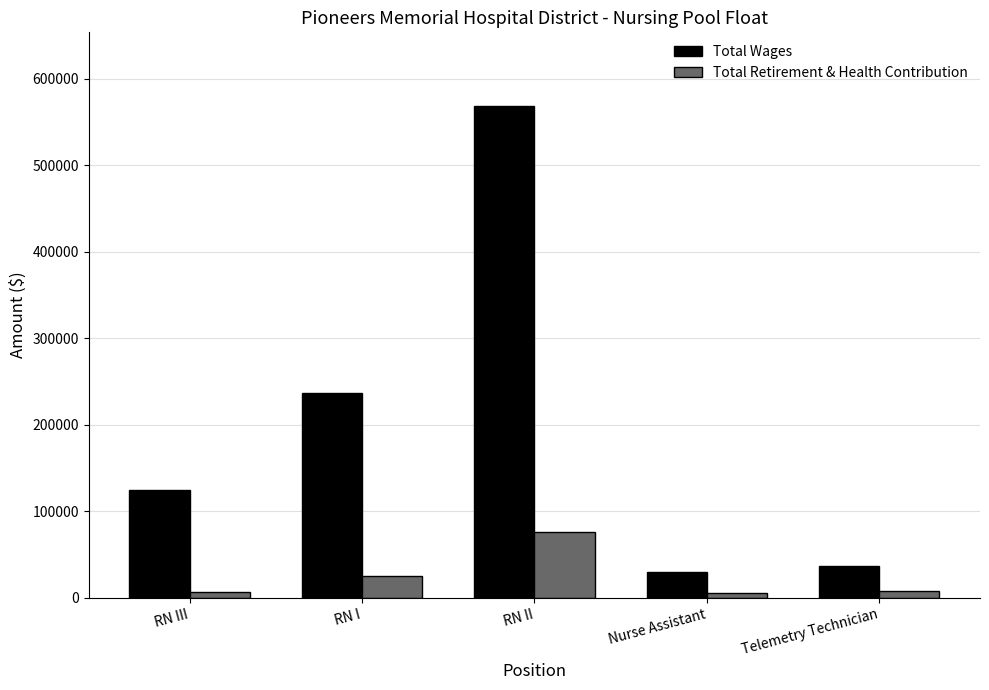

At which category does the chart reach its peak across all series?

RN II